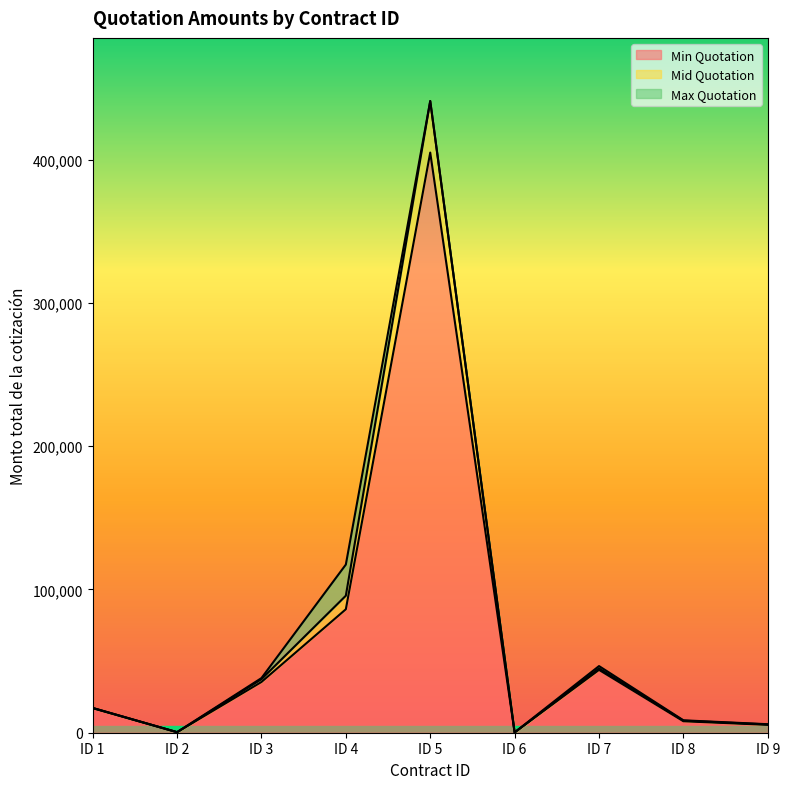

Which has a higher value, ID 5 or ID 8?

ID 5